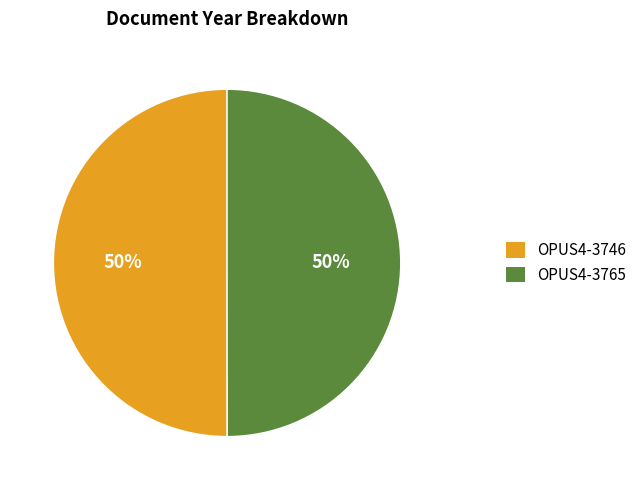

What percentage is the OPUS4-3746 slice, to the nearest percent?

50%